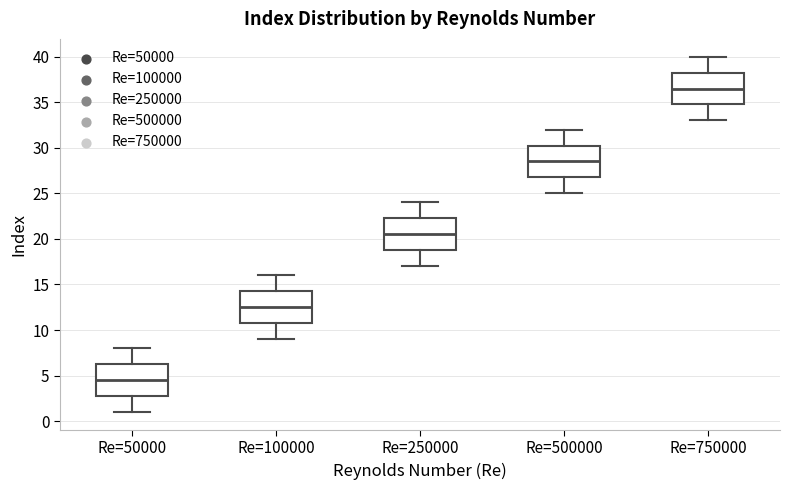

Where does the lower whisker of the box for Re=250000 end on the y-axis? The values are not printed on the chart, so give them approximately, as read against the axis.

17.0